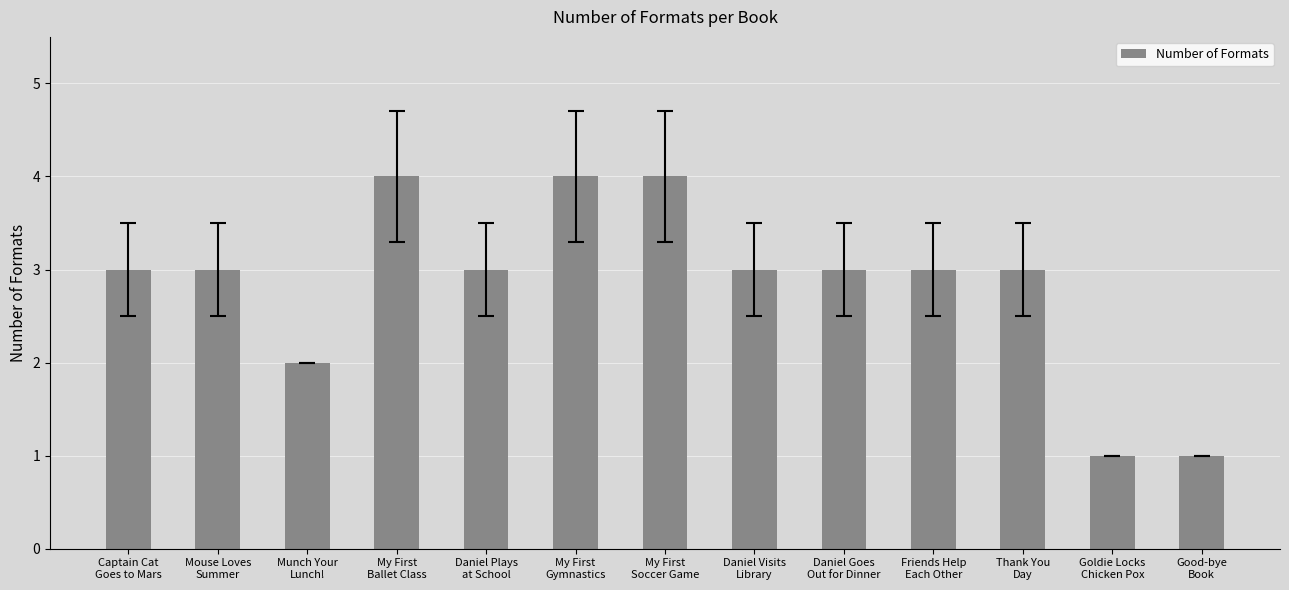

What is the maximum value shown in the chart?

4